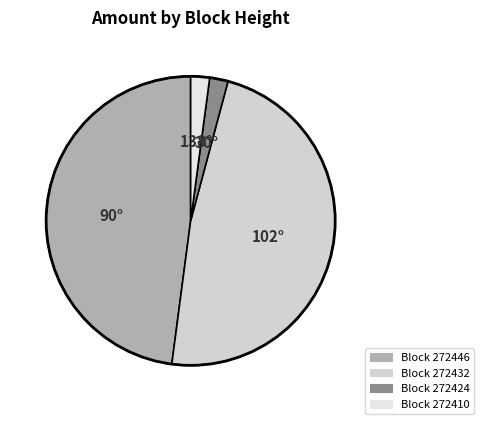

What is the largest slice in the pie chart?

272432